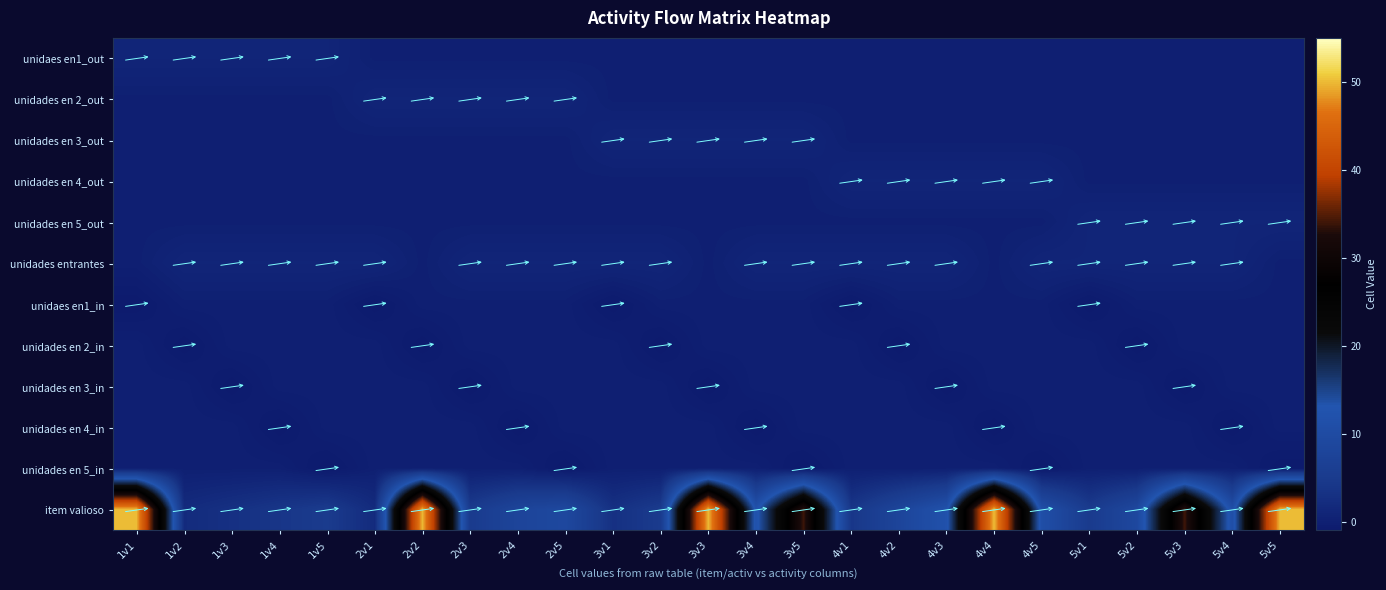

What is the total value across all series at 1v3?

4